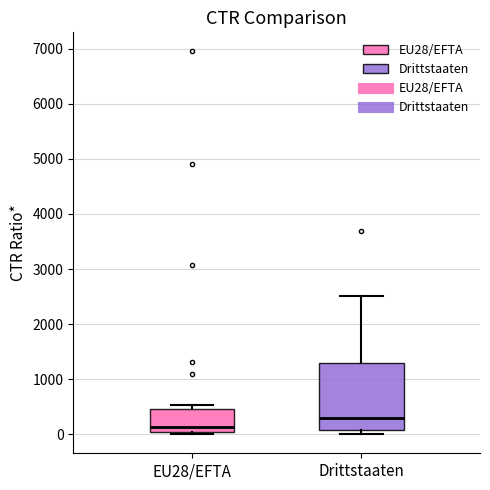

Reading left to right, transcribe this box plot: for each box, give where its median line is, the range the box spans, and where its two whiskers end, as read against the y-axis. The values are not printed on the chart, so give them approximately, as read against the axis.

EU28/EFTA: median 100, box 0 to 500, whiskers 0 (just below the box's lower edge) to 500 (just above the box's upper edge)
Drittstaaten: median 300, box 100 to 1300, whiskers 0 to 2500